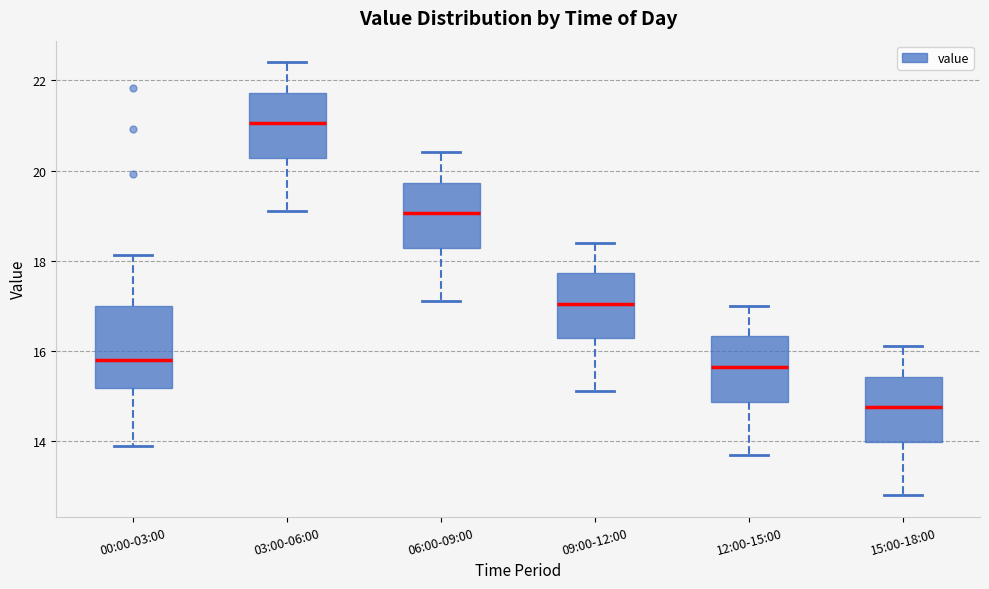

Where is the lower edge of the box for 15:00-18:00 on the y-axis? The values are not printed on the chart, so give them approximately, as read against the axis.

14.0